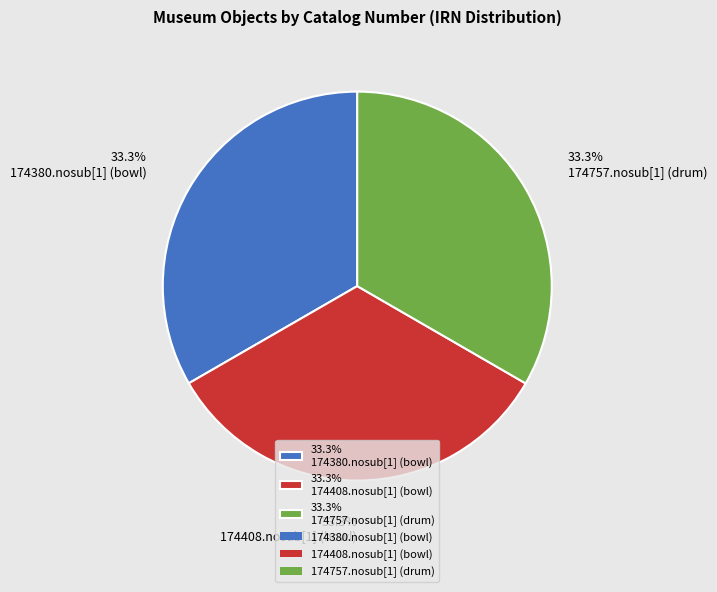

Approximately how many times larger is the value at 33.3% 174408.nosub[1] (bowl) compared to 33.3% 174380.nosub[1] (bowl)?

1.0